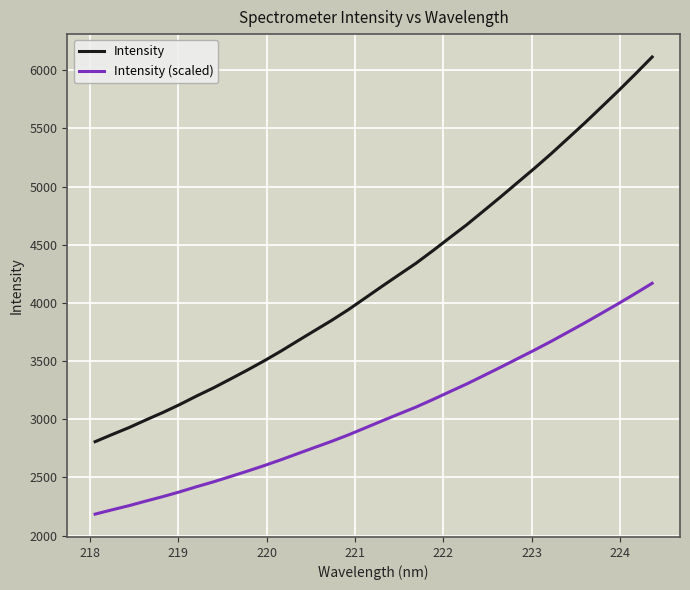

What is the highest value of the Intensity (scaled) series?

4168.7